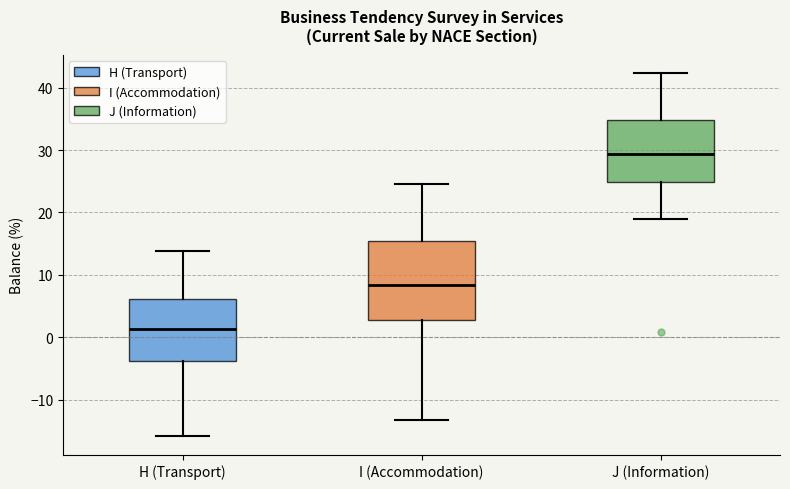

Which box has the highest median line?

J (Information)